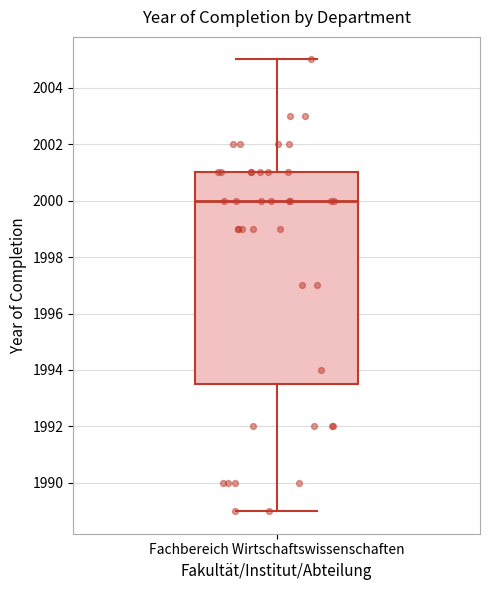

Transcribe this box plot: give where the median line is, the range the box spans, and where the two whiskers end, as read against the y-axis. The values are not printed on the chart, so give them approximately, as read against the axis.

median 2000.0, box 1993.6 to 2001.0, whiskers 1989.0 to 2005.0